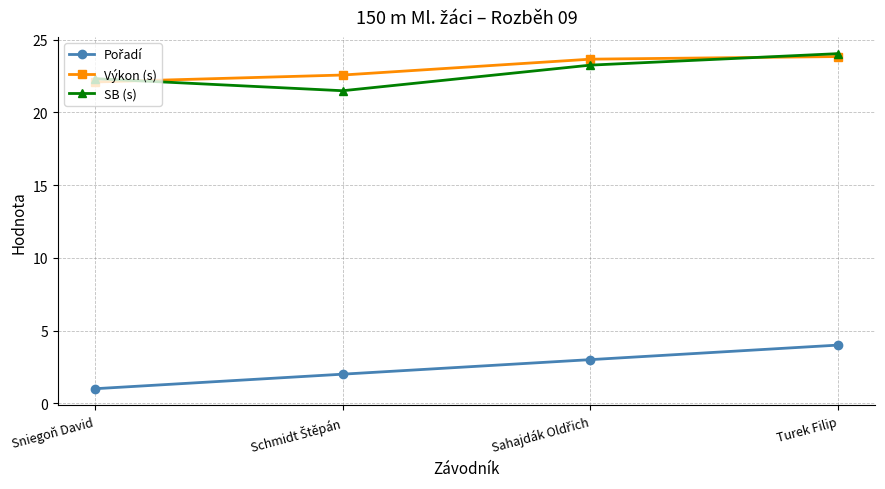

The SB (s) series shows 22.3 at Sniegoň David. True or false?

True